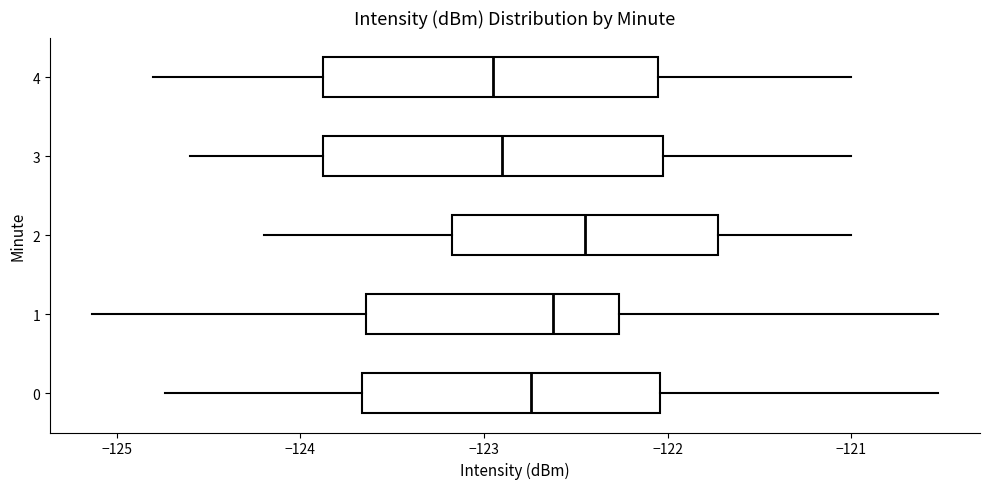

Where does the left whisker of the box at y = 1 end on the x-axis? The values are not printed on the chart, so give them approximately, as read against the axis.

-125.1